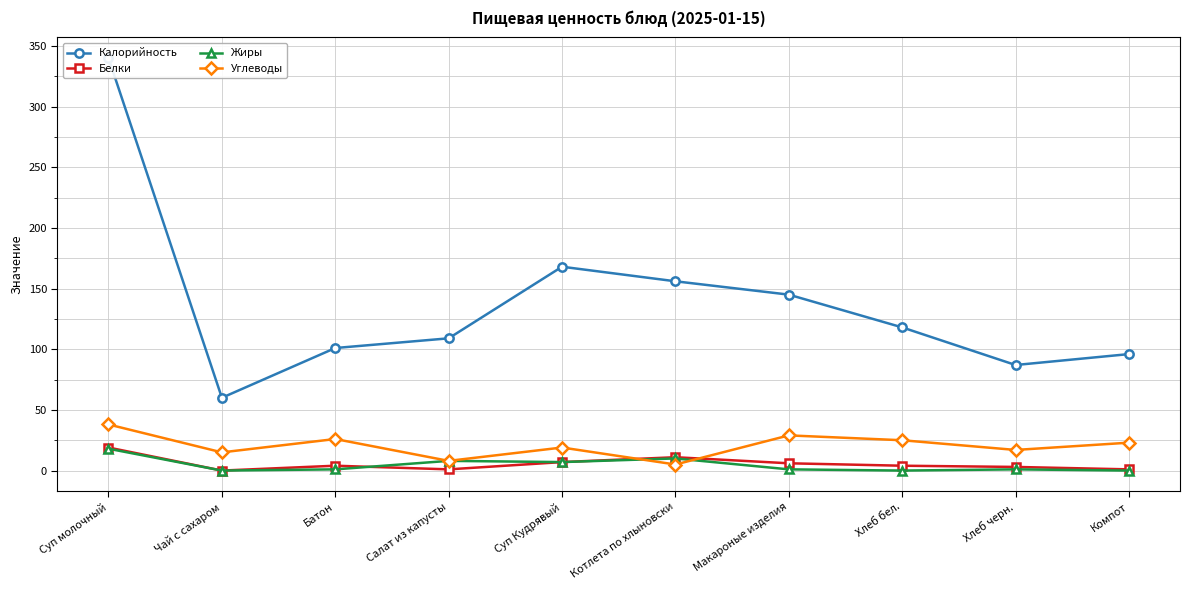

Is it true that Белки equals 0 at Чай с сахаром?

True